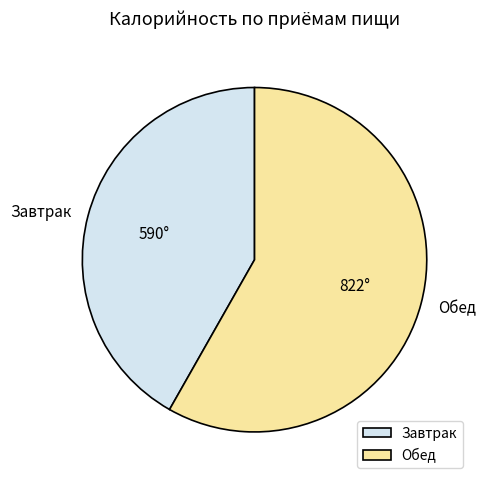

Does Завтрак represent more than half of the total?

No